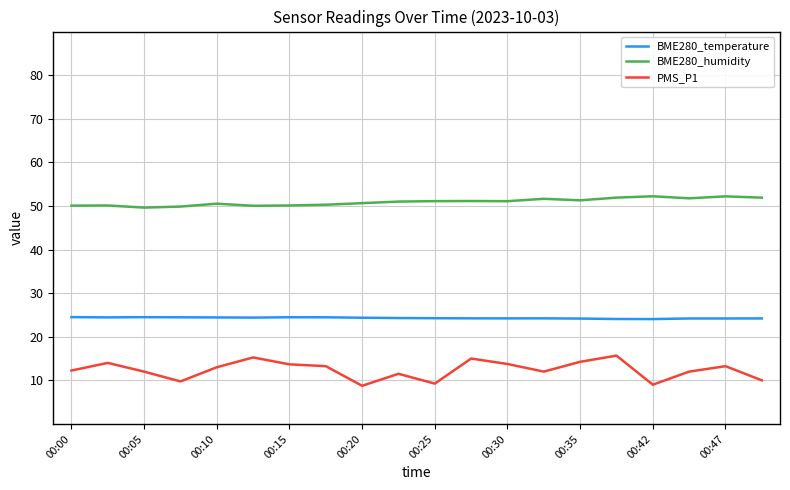

What is the smallest value displayed?

8.8